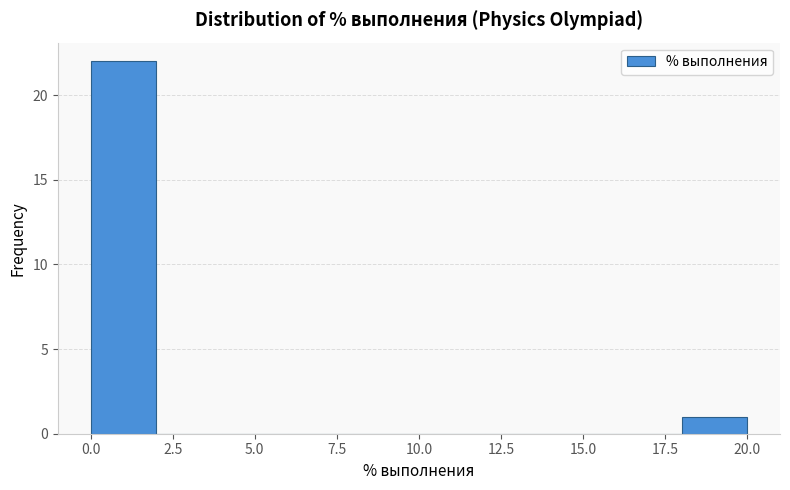

Reading left to right, transcribe this chart: for each bar, give the range it covers on the x-axis and its height. The values are not printed on the chart, so give them approximately, as read against the axis.

0 to 2: 22
2 to 4: 0
4 to 6: 0
6 to 8: 0
8 to 10: 0
10 to 12: 0
12 to 14: 0
14 to 16: 0
16 to 18: 0
18 to 20: 1